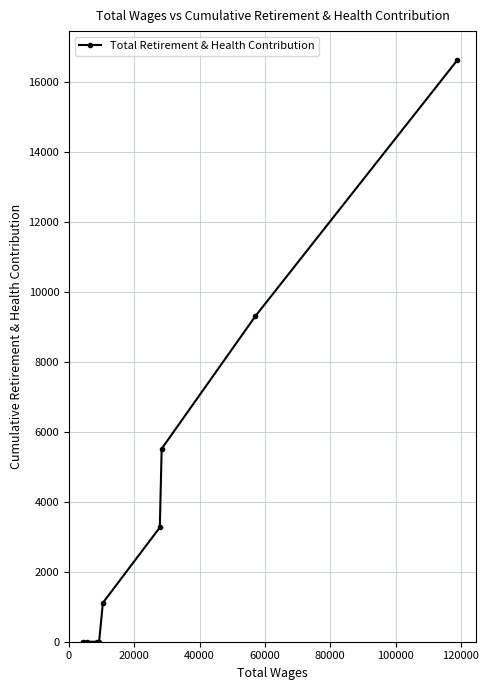

True or false: there are more than 1 points higher than both neighbors.

False